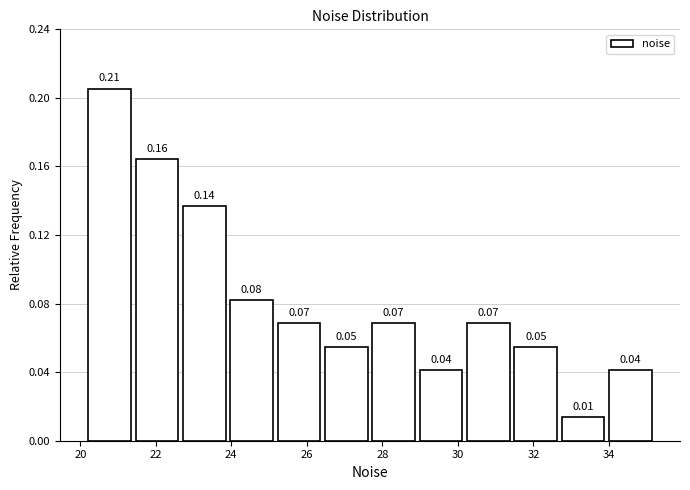

Over which range of the x-axis is the bar tallest?

20.2 to 21.4